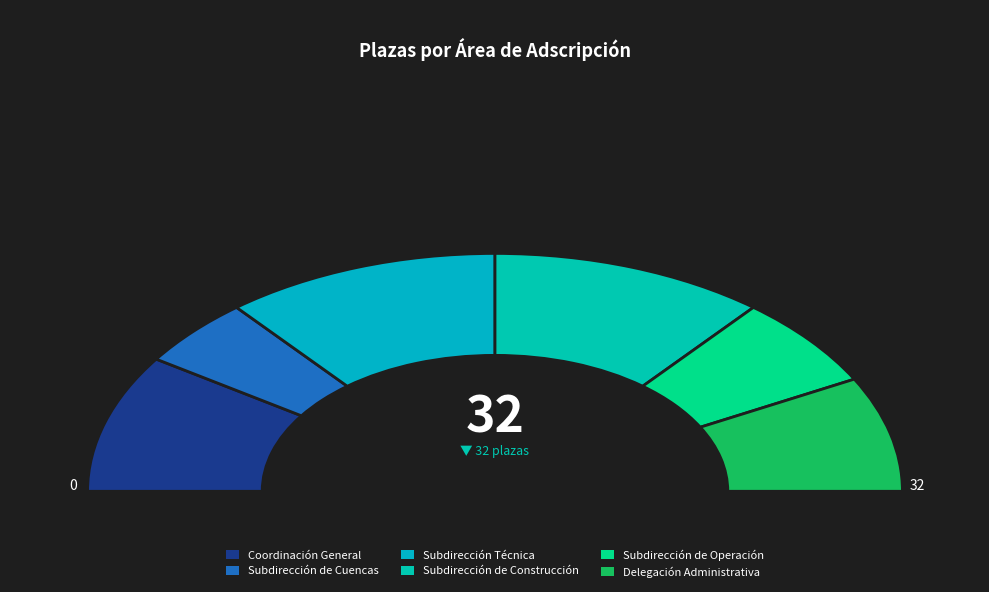

What is the largest slice in the pie chart?

Subdirección Técnica